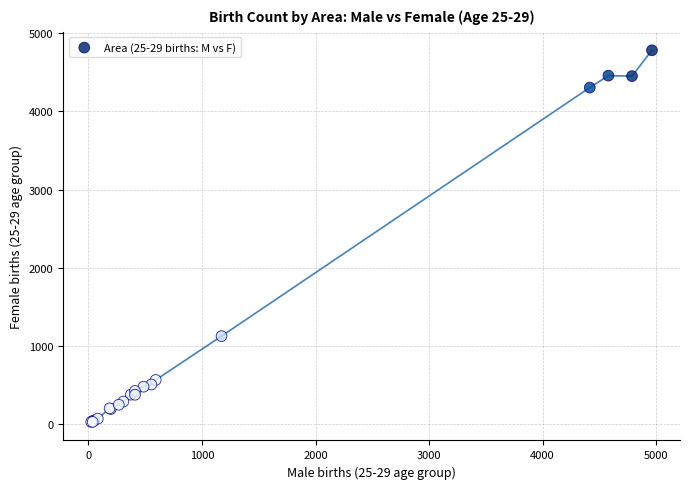

What Y value in the scatter plot is closest to 2405?

1126